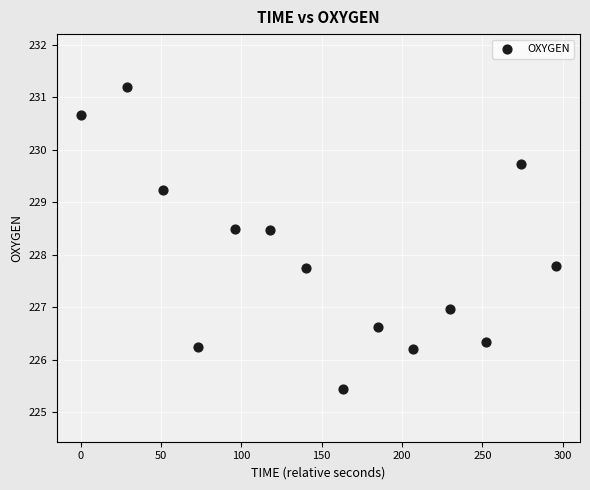

What is the range of X values (max minus min)?

296.0